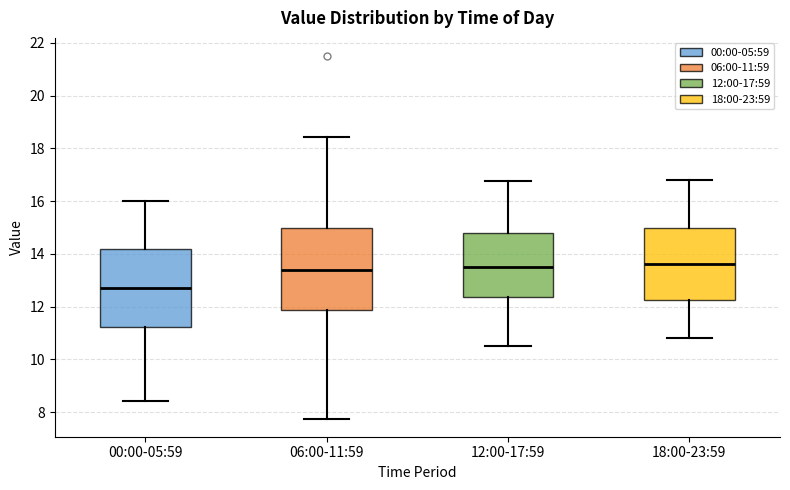

Reading left to right, read every box against the y-axis: the position of its median line, the range the box covers, and the ends of its whiskers. The values are not printed on the chart, so give them approximately, as read against the axis.

00:00-05:59: median 12.6, box 11.2 to 14.2, whiskers 8.4 to 16.0
06:00-11:59: median 13.4, box 11.8 to 15.0, whiskers 7.8 to 18.4
12:00-17:59: median 13.6, box 12.4 to 14.8, whiskers 10.6 to 16.8
18:00-23:59: median 13.6, box 12.2 to 15.0, whiskers 10.8 to 16.8